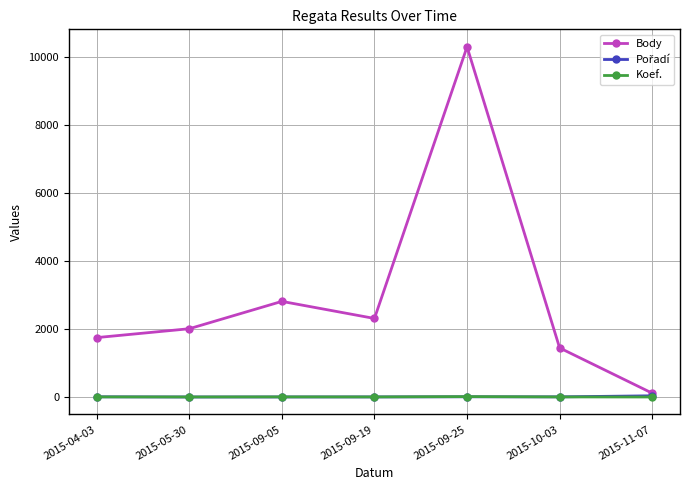

At which category is the sum across all series the highest?

2015-09-25